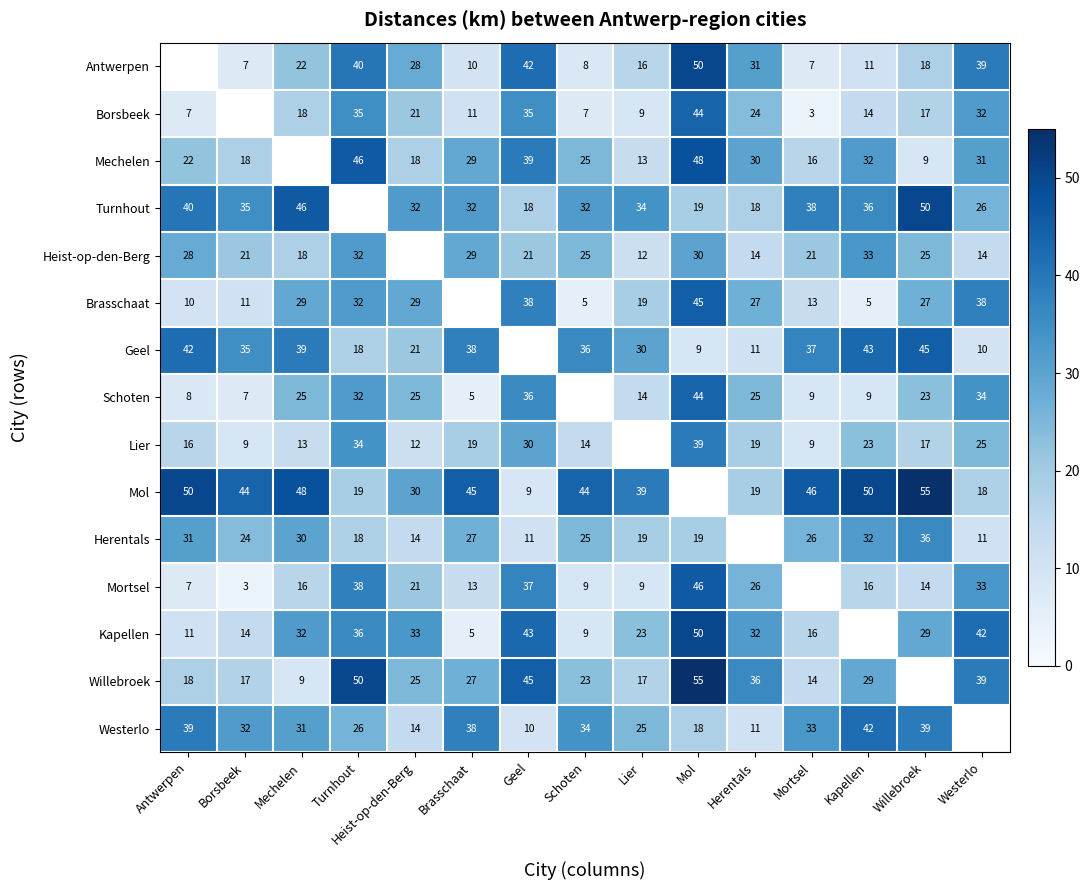

True or false: Willebroek has a value of 17 at Borsbeek.

True